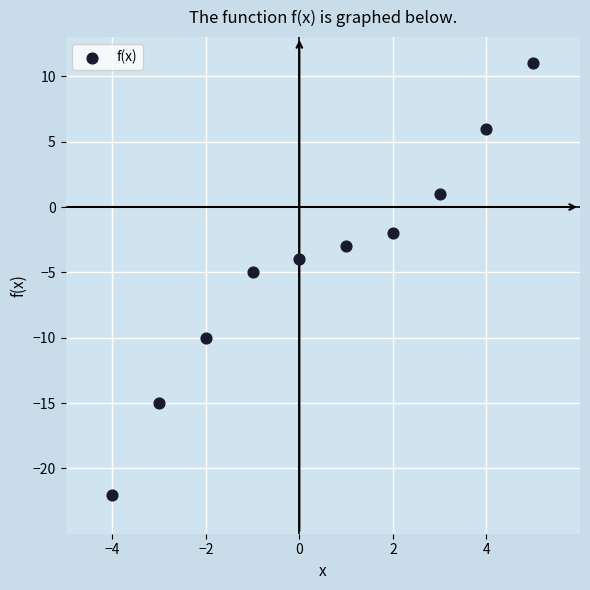

What is the range of X values (max minus min)?

9